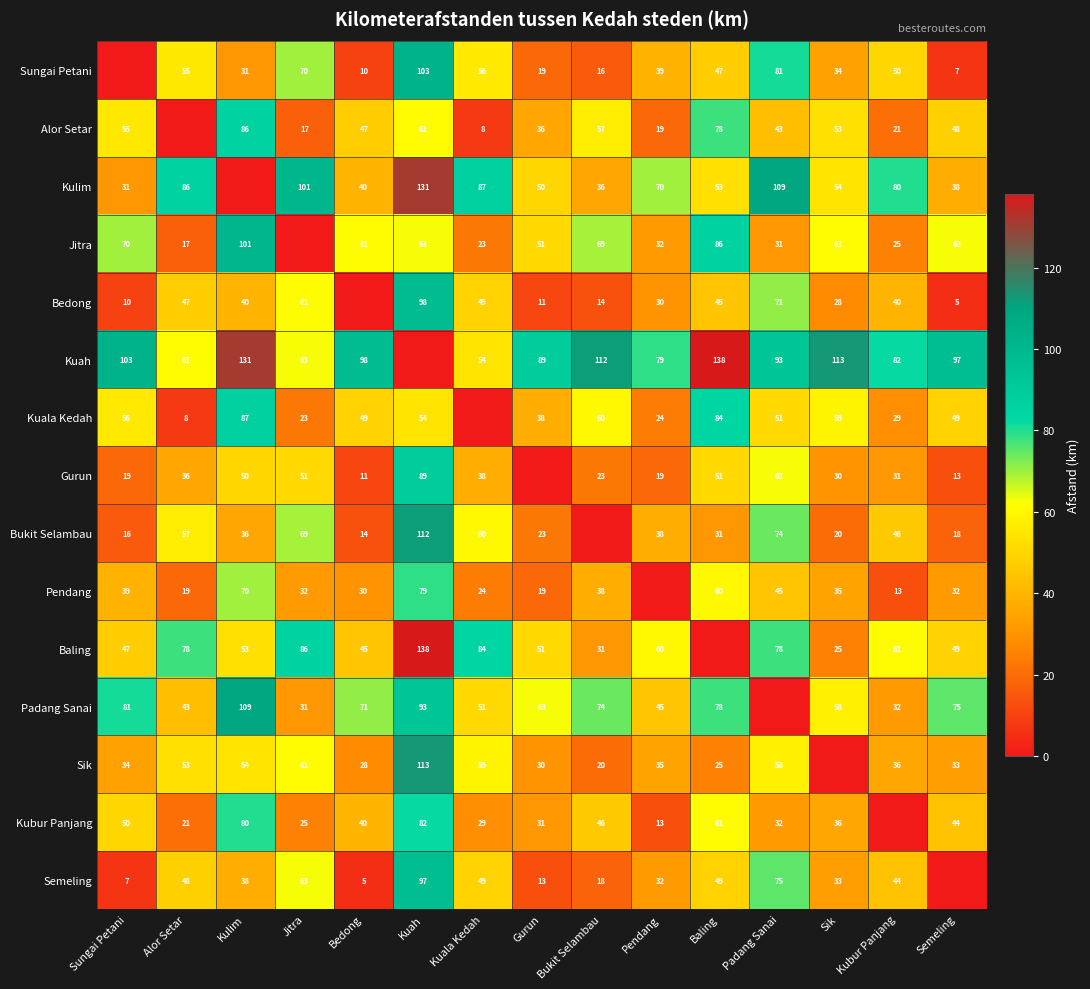

What is the difference between the highest and lowest values at Baling?

138